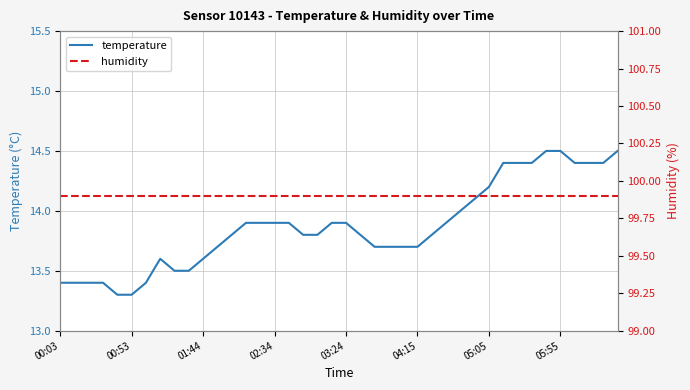

At which category is the sum across all series the highest?

34